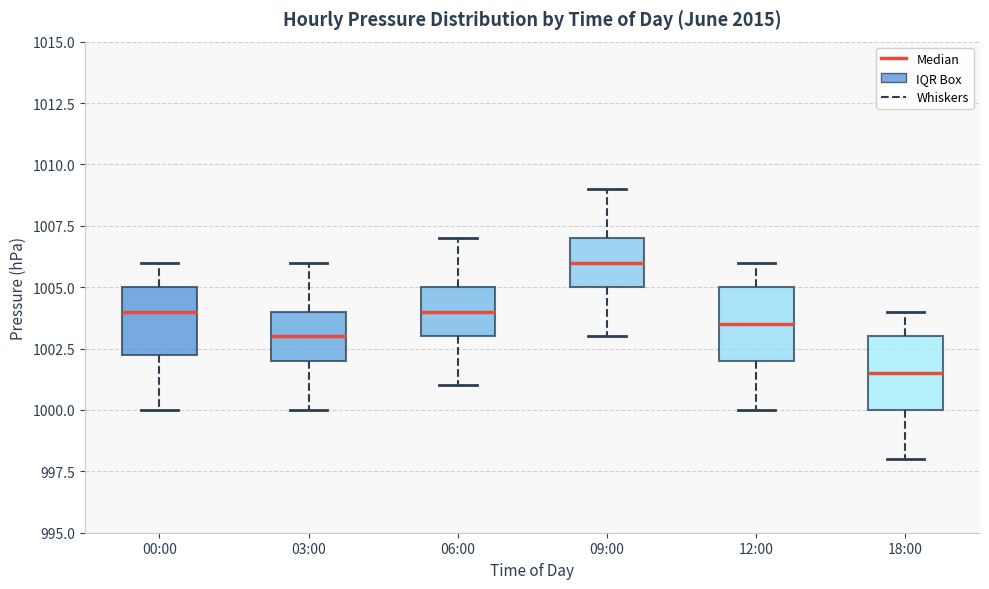

Reading left to right, transcribe this box plot: for each box, give where its median line is, the range the box spans, and where its two whiskers end, as read against the y-axis. The values are not printed on the chart, so give them approximately, as read against the axis.

00:00: median 1004.0, box 1002.5 to 1005.0, whiskers 1000.0 to 1006.0
03:00: median 1003.0, box 1002.0 to 1004.0, whiskers 1000.0 to 1006.0
06:00: median 1004.0, box 1003.0 to 1005.0, whiskers 1001.0 to 1007.0
09:00: median 1006.0, box 1005.0 to 1007.0, whiskers 1003.0 to 1009.0
12:00: median 1003.5, box 1002.0 to 1005.0, whiskers 1000.0 to 1006.0
18:00: median 1001.5, box 1000.0 to 1003.0, whiskers 998.0 to 1004.0